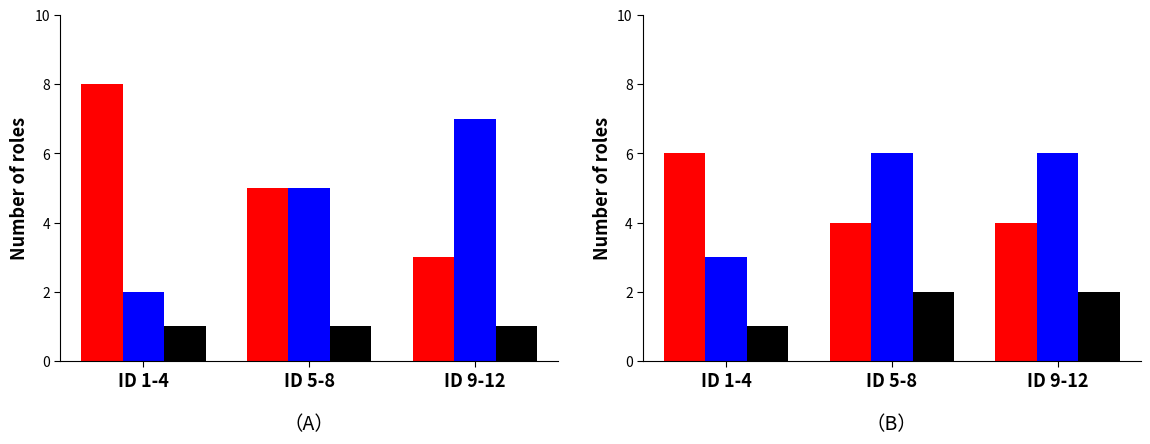

What is the label of the 2nd bar from the right?

ID 5-8